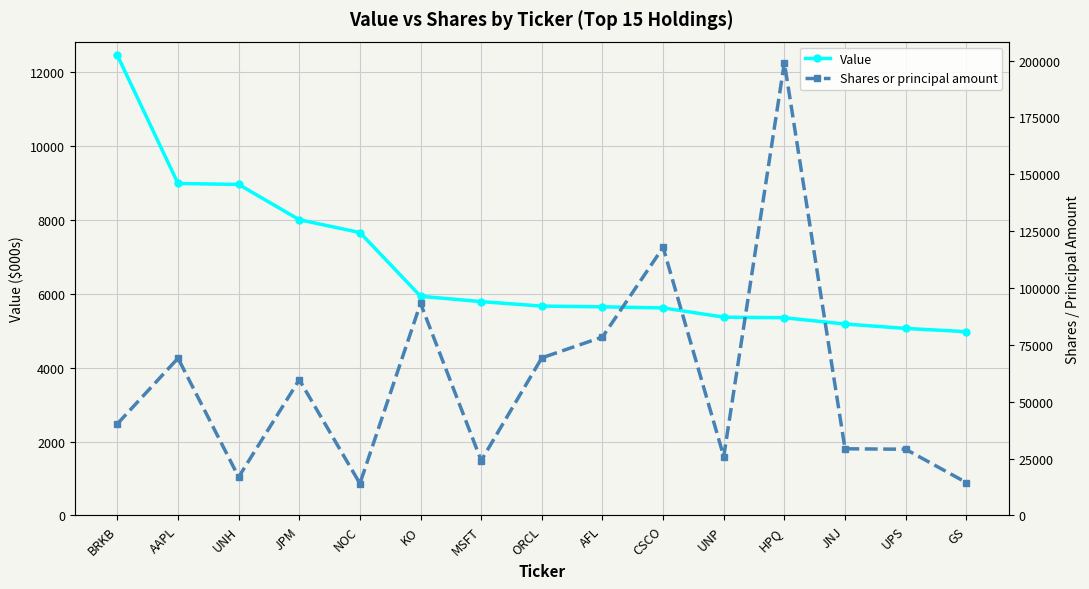

True or false: Shares or principal amount and Value cross at least once.

False